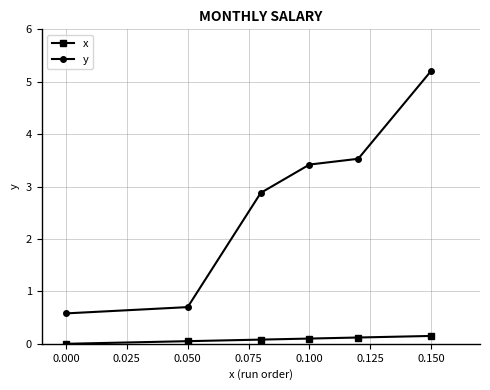

What is the sum of all x values?

0.5